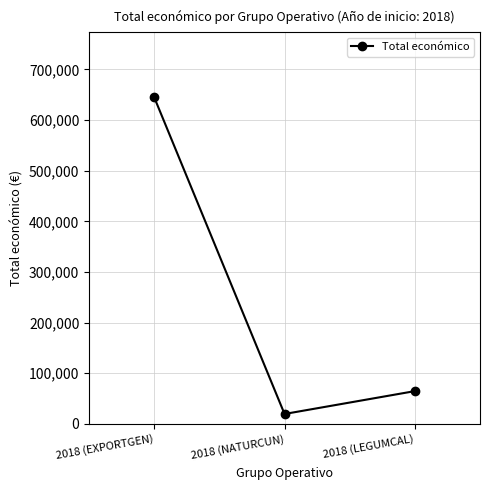

The chart shows a value of 644817 at 2018 (EXPORTGEN). True or false?

True